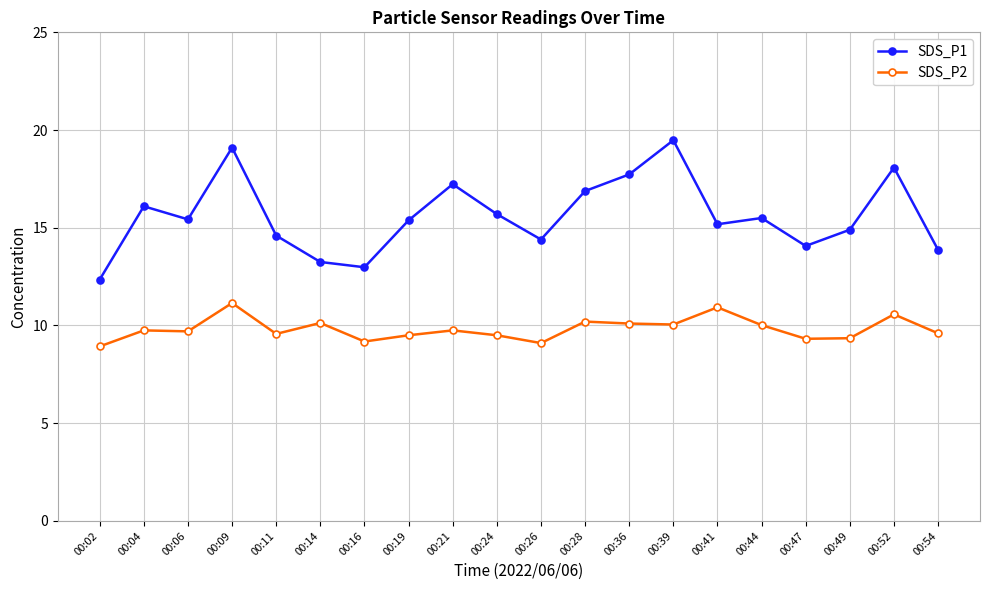

Is it true that SDS_P2 equals 16.4 at 00:41?

False